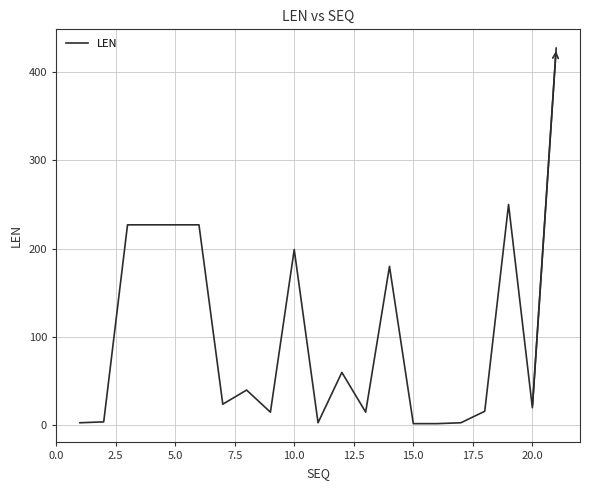

What is the greatest value displayed?

427